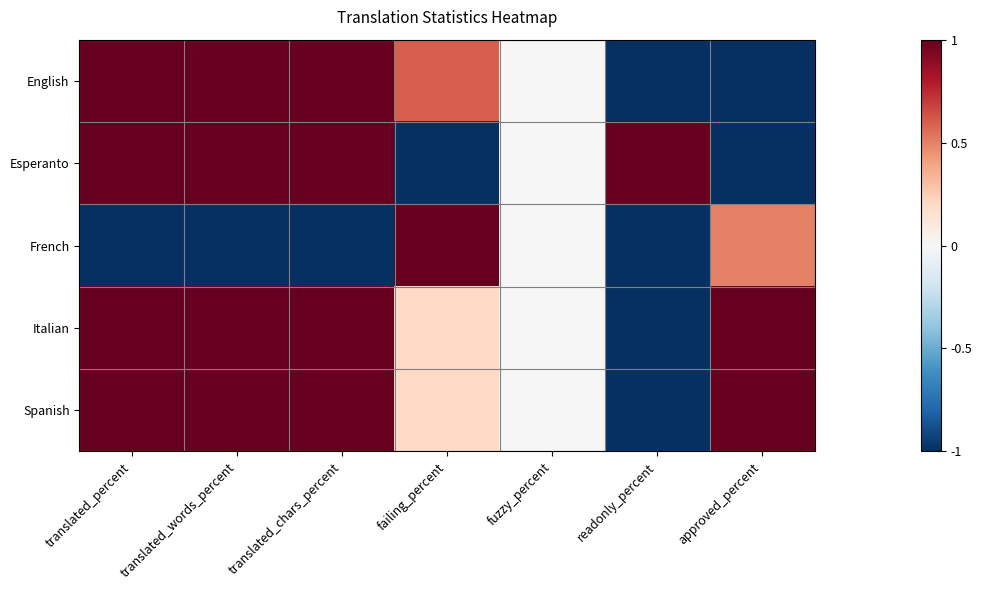

What is the total value across all series at translated_percent?

3.0